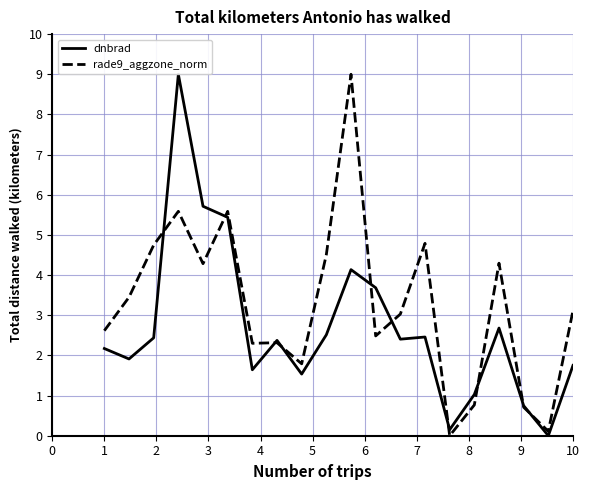

List the series in order of their overall mean, lowest first.

dnbrad, rade9_aggzone_norm